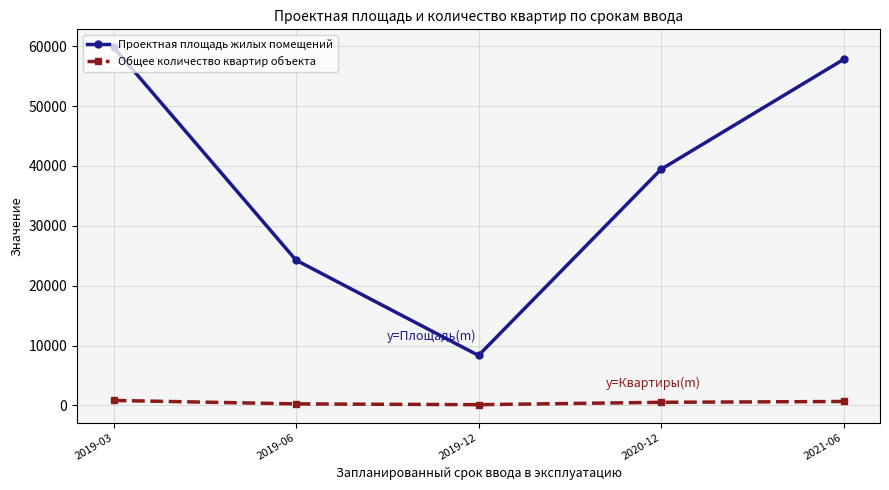

Is the value of Проектная площадь жилых помещений at 2019-06 greater than the value of Общее количество квартир объекта at 2020-12?

Yes